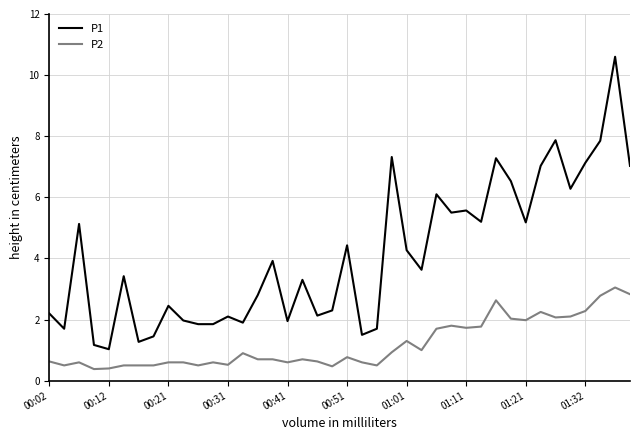

Does the chart have visible grid lines?

Yes